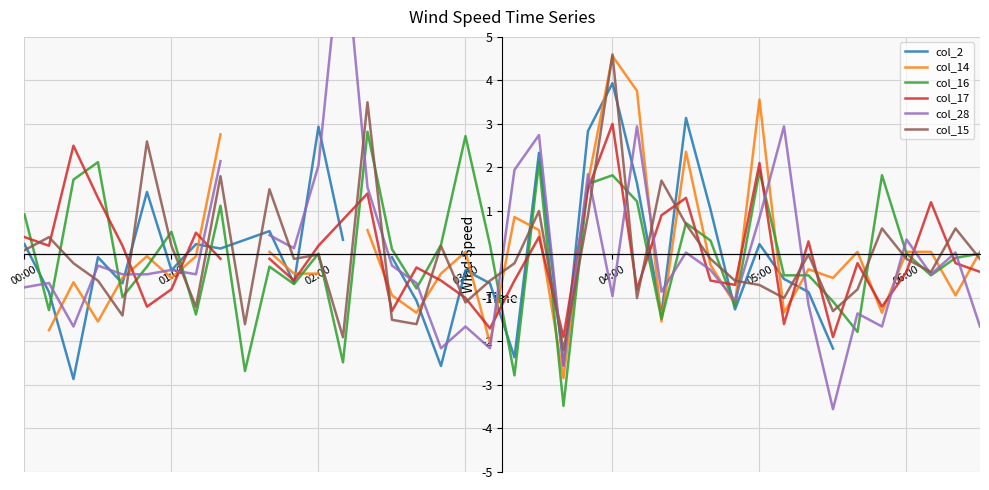

What is the maximum value for col_15?

4.6